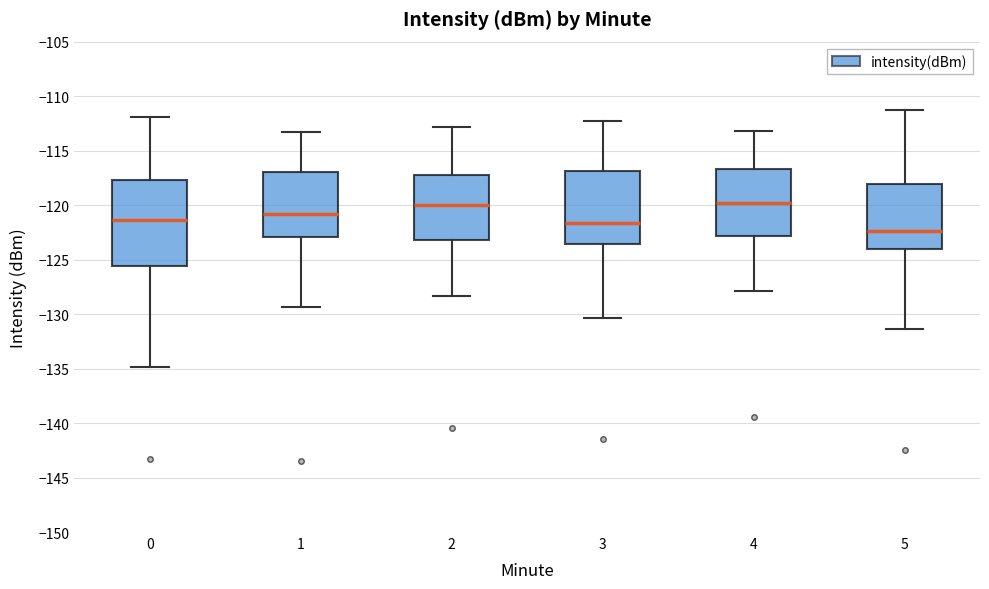

Reading left to right, transcribe this box plot: for each box, give where its median line is, the range the box spans, and where its two whiskers end, as read against the y-axis. The values are not printed on the chart, so give them approximately, as read against the axis.

0: median -121.5, box -125.5 to -117.5, whiskers -135.0 to -112.0
1: median -121.0, box -123.0 to -117.0, whiskers -129.5 to -113.5
2: median -120.0, box -123.0 to -117.0, whiskers -128.5 to -113.0
3: median -121.5, box -123.5 to -117.0, whiskers -130.5 to -112.5
4: median -120.0, box -123.0 to -116.5, whiskers -128.0 to -113.0
5: median -122.5, box -124.0 to -118.0, whiskers -131.5 to -111.5